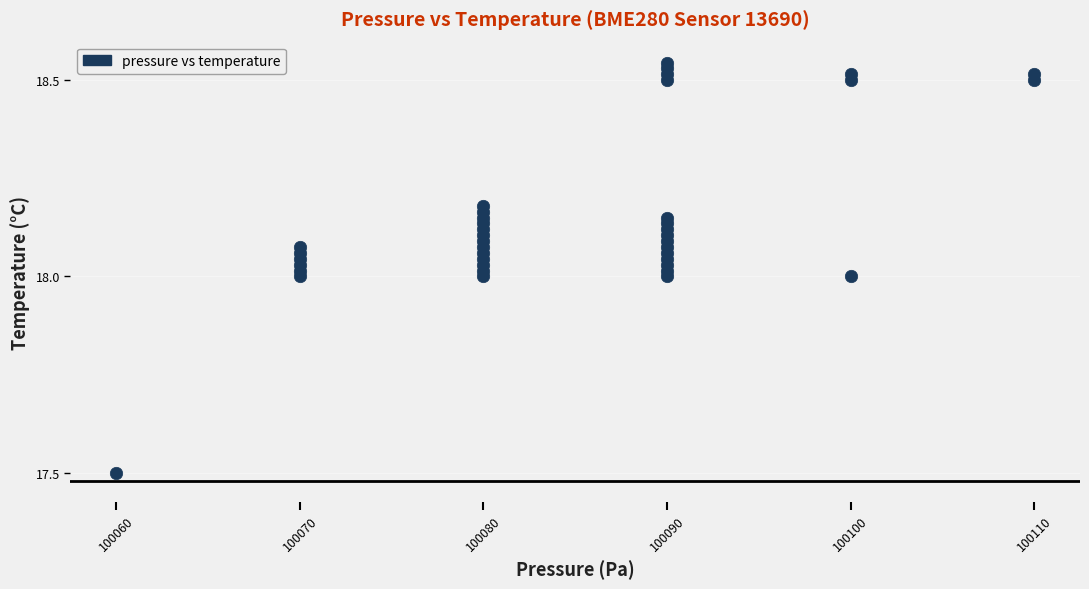

What is the range of X values (max minus min)?

50.0